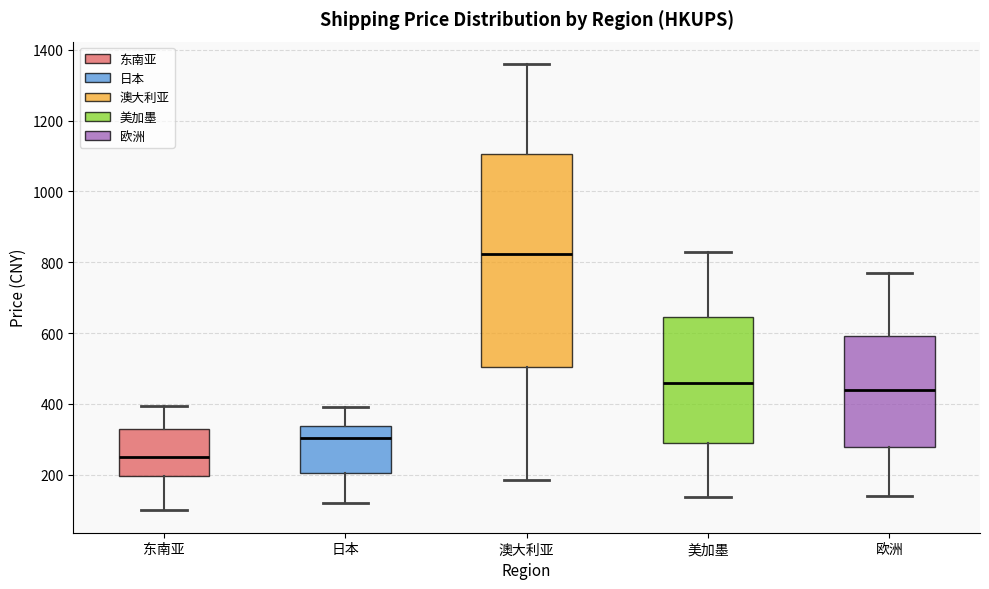

Where does the lower whisker of the box for 美加墨 end on the y-axis? The values are not printed on the chart, so give them approximately, as read against the axis.

140